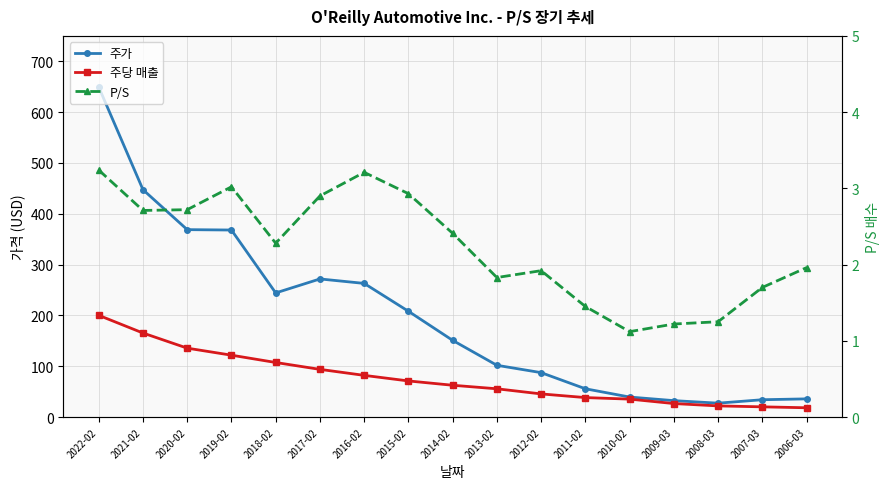

True or false: P/S has a value of 5.5 at 2022-02.

False